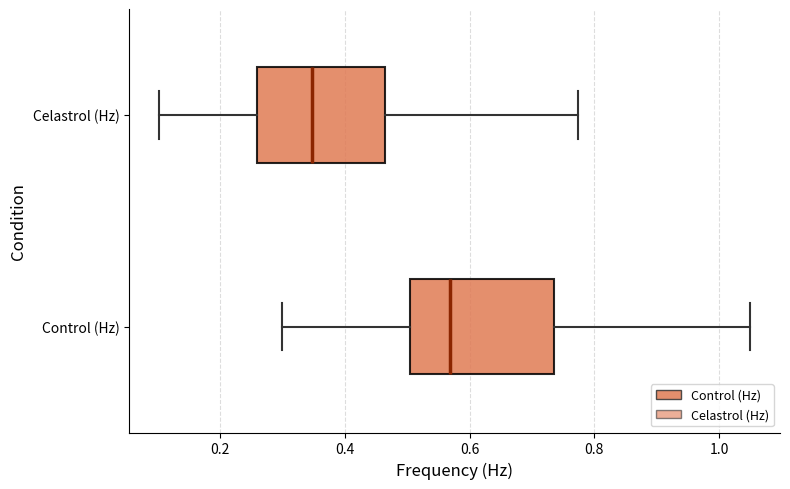

Reading bottom to top, transcribe this box plot: for each box, give where its median line is, the range the box spans, and where its two whiskers end, as read against the x-axis. The values are not printed on the chart, so give them approximately, as read against the axis.

Control (Hz): median 0.56, box 0.50 to 0.74, whiskers 0.30 to 1.06
Celastrol (Hz): median 0.34, box 0.26 to 0.46, whiskers 0.10 to 0.78